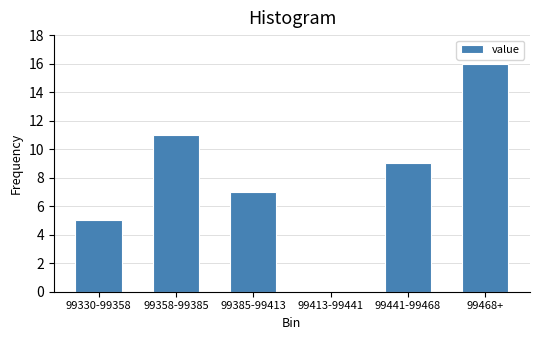

Reading right to left, list all the values displayed in this chart.

99468+=16	99441-99468=9	99413-99441=0	99385-99413=7	99358-99385=11	99330-99358=5